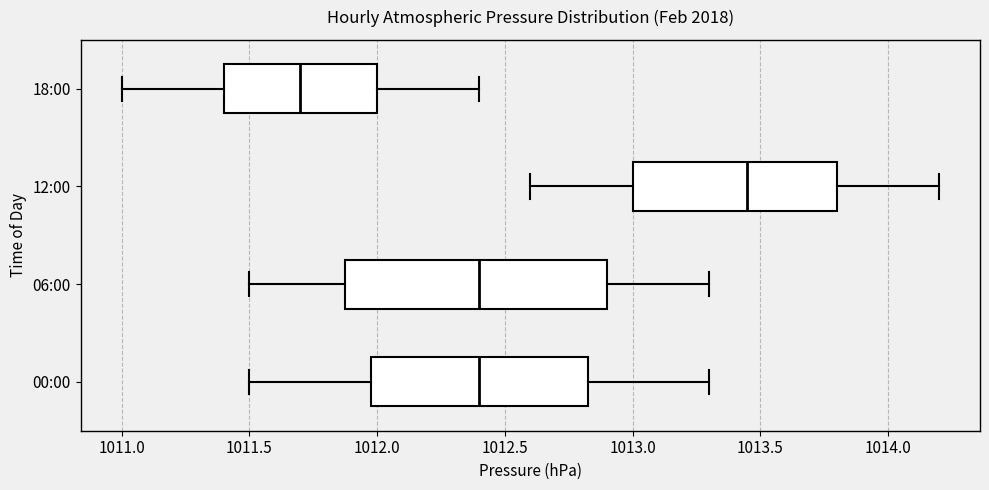

Which box has the furthest to the right median line?

12:00